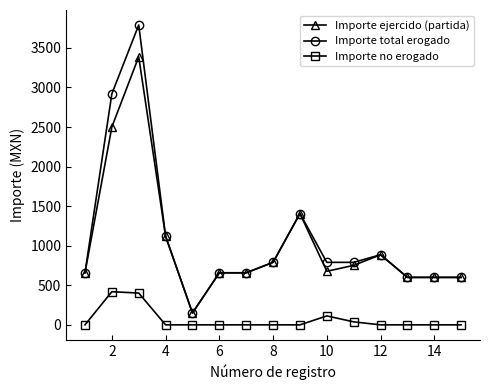

True or false: Importe total erogado and Importe no erogado cross at least once.

False